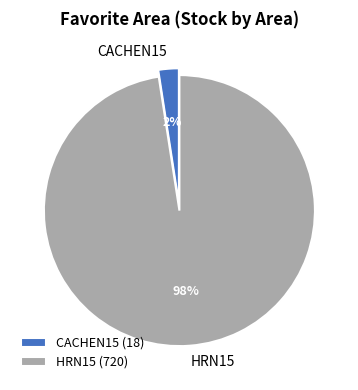

To the nearest percent, what is the combined percentage of CACHEN15 and HRN15?

100%